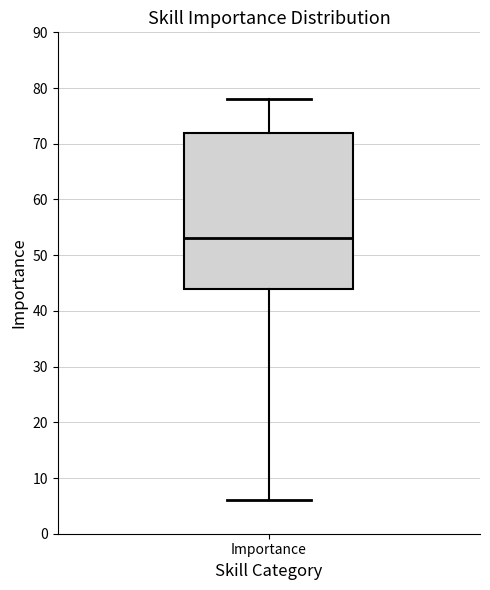

Where does the upper whisker of the box for Importance end on the y-axis? The values are not printed on the chart, so give them approximately, as read against the axis.

78